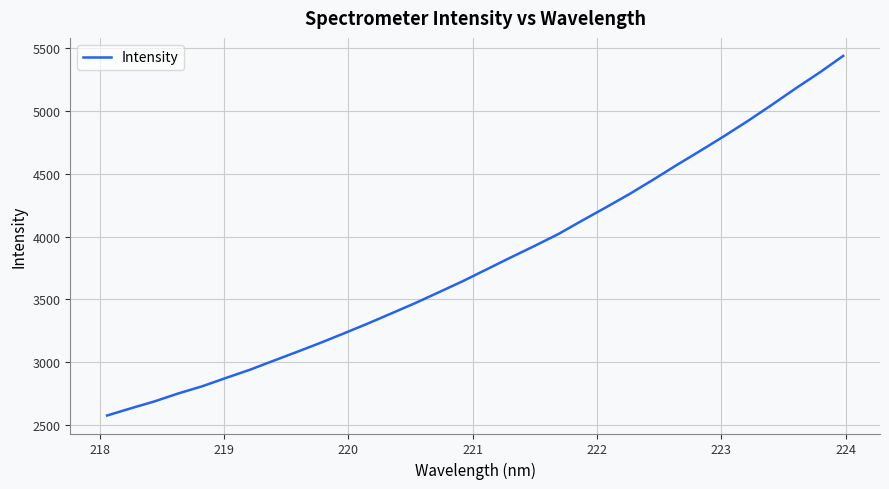

How many distinct data groups are displayed?

1